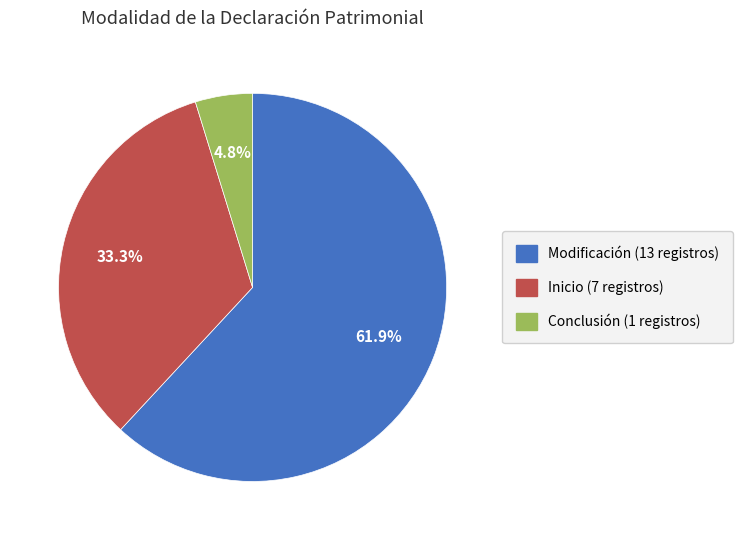

Does any single category account for the majority?

Yes